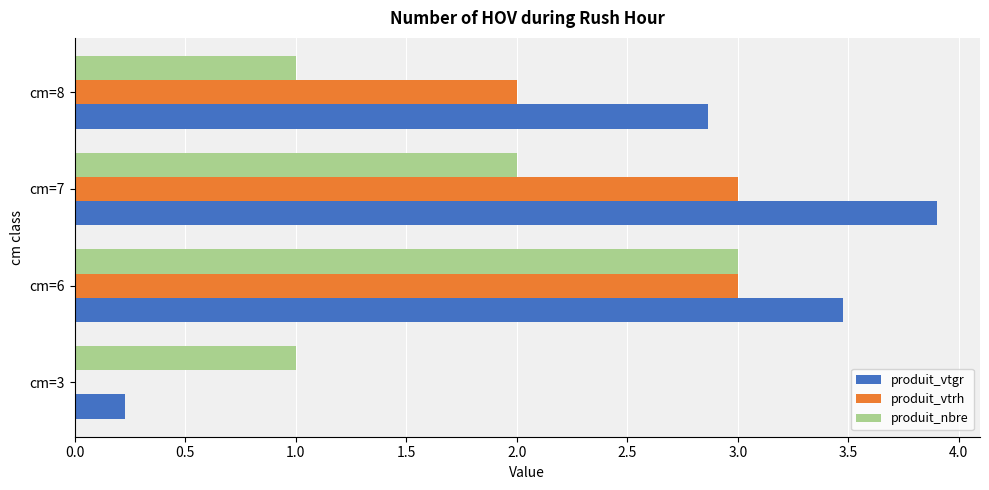

How many series are shown in this chart?

3